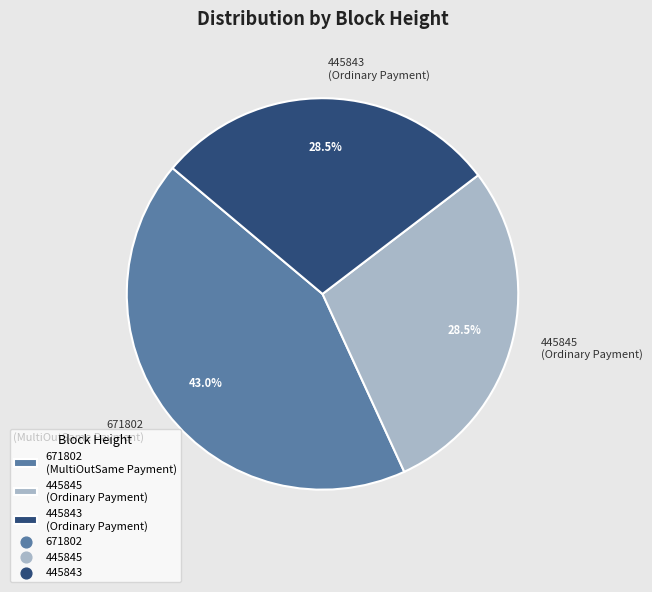

What percentage do 445845 and 671802 together represent?

71.5%